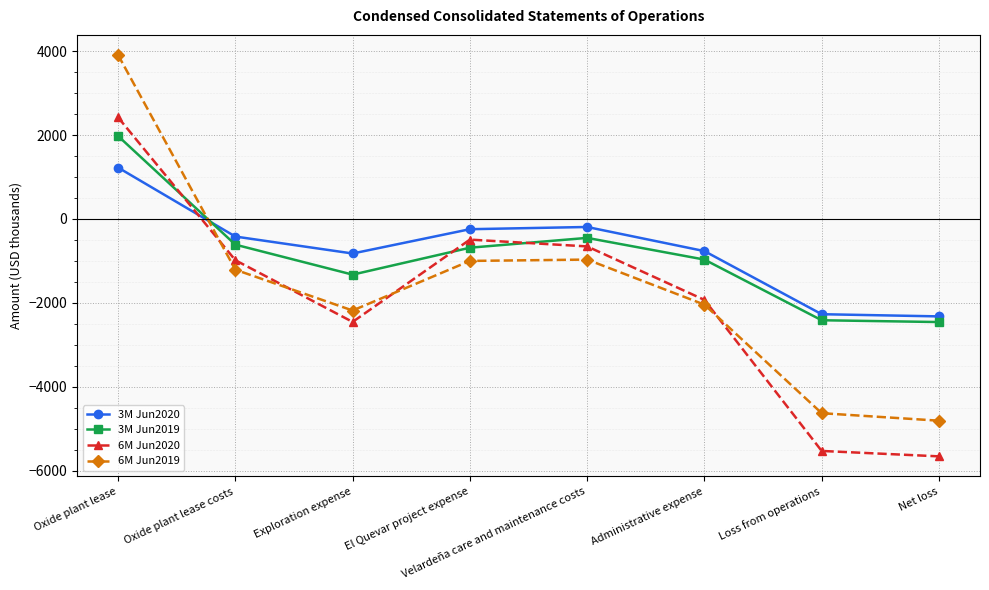

What is the difference between the second highest and minimum values in the 6M Jun2020 series?

5166